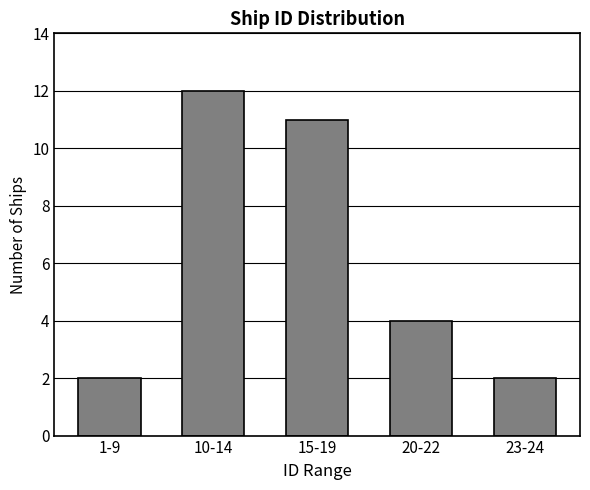

Reading right to left, extract all data points from this chart.

23-24=2	20-22=4	15-19=11	10-14=12	1-9=2